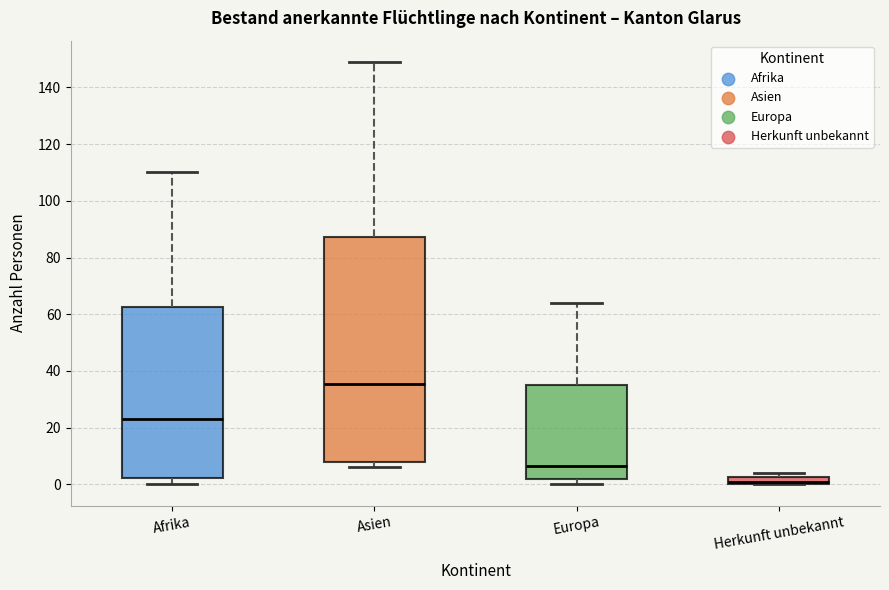

Which box is the tallest, from its lower edge to its upper edge?

Asien